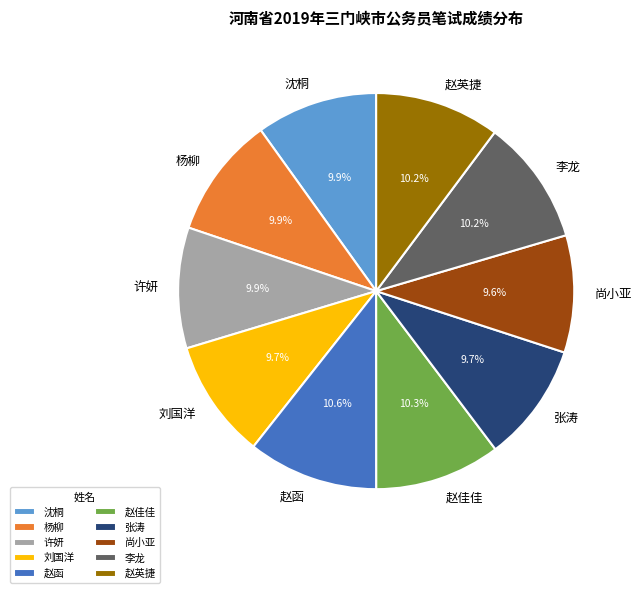

What is the ratio of the value at 许妍 to the value at 赵英捷?

1.0